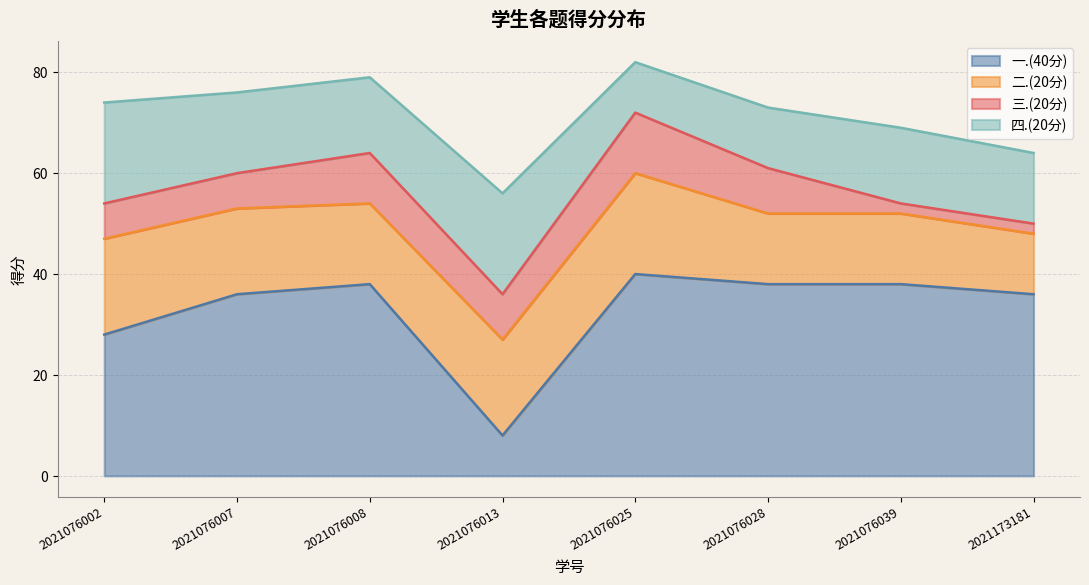

At which label does 四.(20分) reach its peak?

2021076002